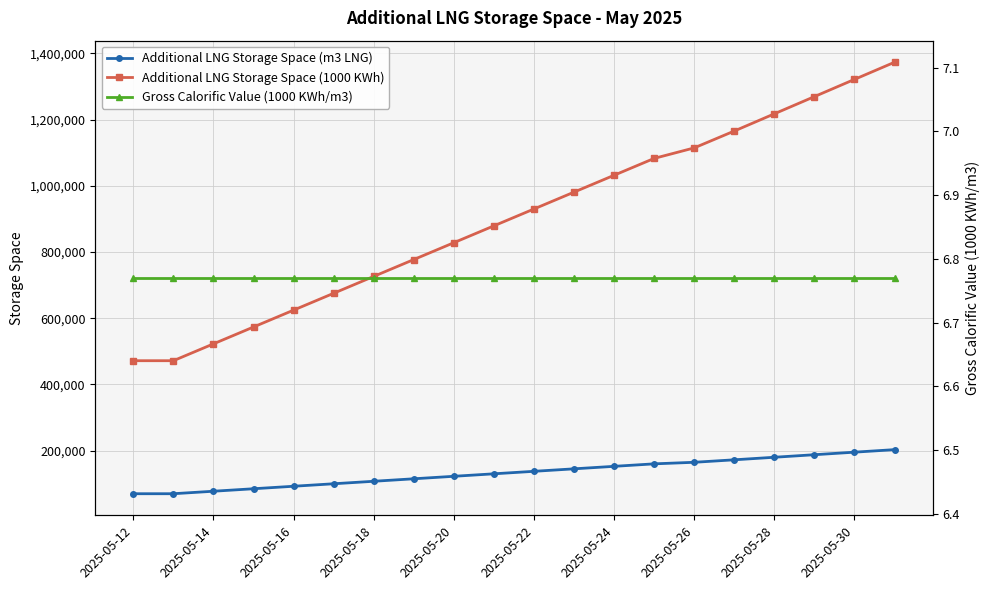

Which series has the largest total across all categories?

Additional LNG Storage Space (1000 KWh)